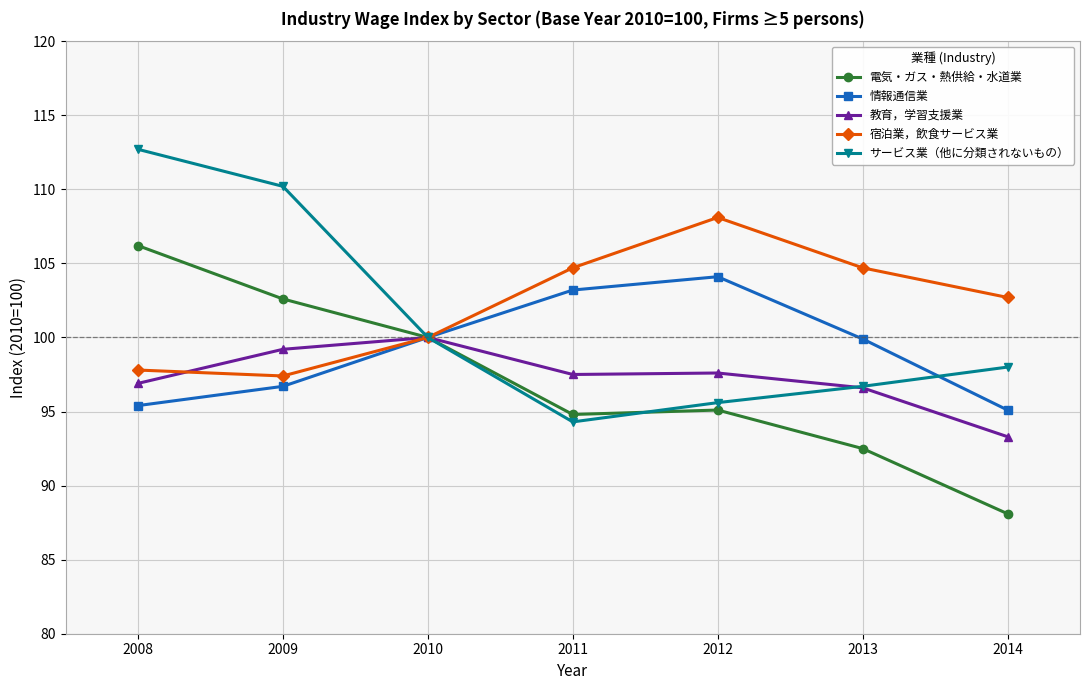

At 2012, list the series in order from smallest to largest.

電気・ガス・熱供給・水道業, サービス業（他に分類されないもの）, 教育，学習支援業, 情報通信業, 宿泊業，飲食サービス業